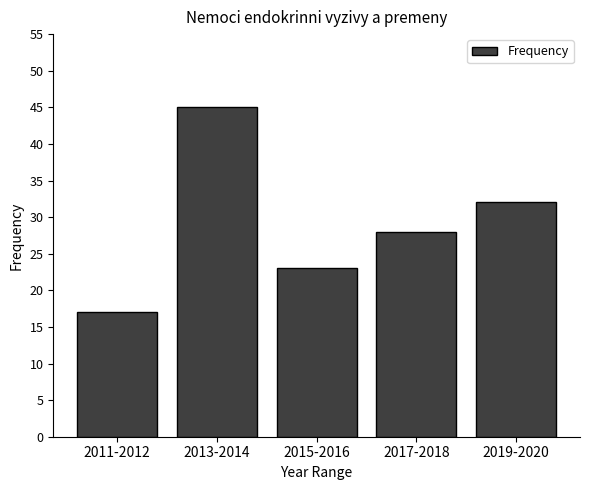

Reading left to right, list all the values displayed in this chart.

2011-2012=17	2013-2014=45	2015-2016=23	2017-2018=28	2019-2020=32